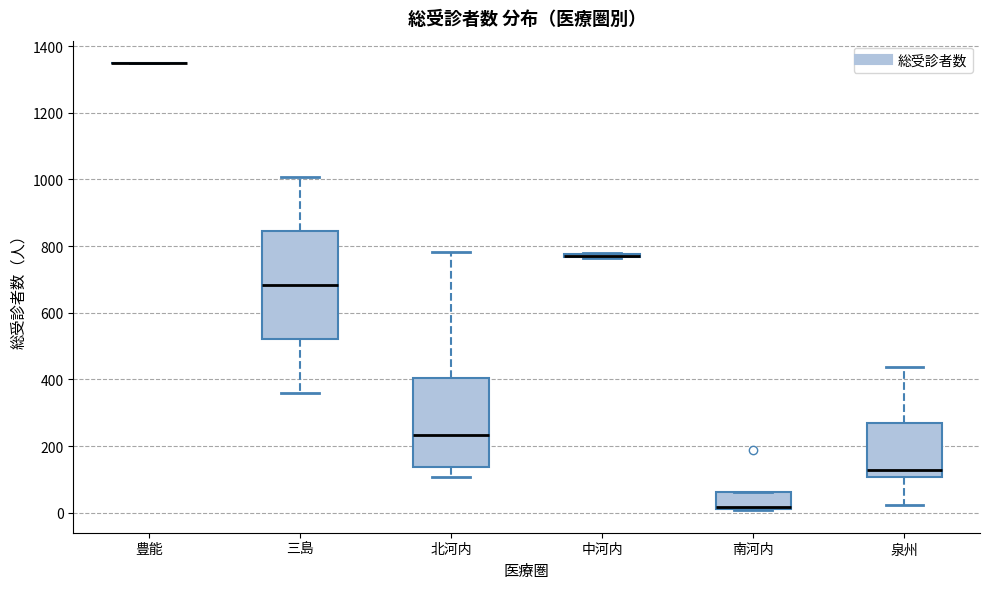

Reading left to right, read every box against the y-axis: the position of its median line, the range the box covers, and the ends of its whiskers. The values are not printed on the chart, so give them approximately, as read against the axis.

豊能: box collapsed to a line at 1340, whiskers 1340 to 1340
三島: median 680, box 520 to 840, whiskers 360 to 1000
北河内: median 240, box 140 to 400, whiskers 100 to 780
中河内: box collapsed to a line at 780, whiskers 760 to 780
南河内: median 20 (drawn on the box's lower edge), box 20 to 60, whiskers 0 to 60
泉州: median 120, box 100 to 260, whiskers 20 to 440